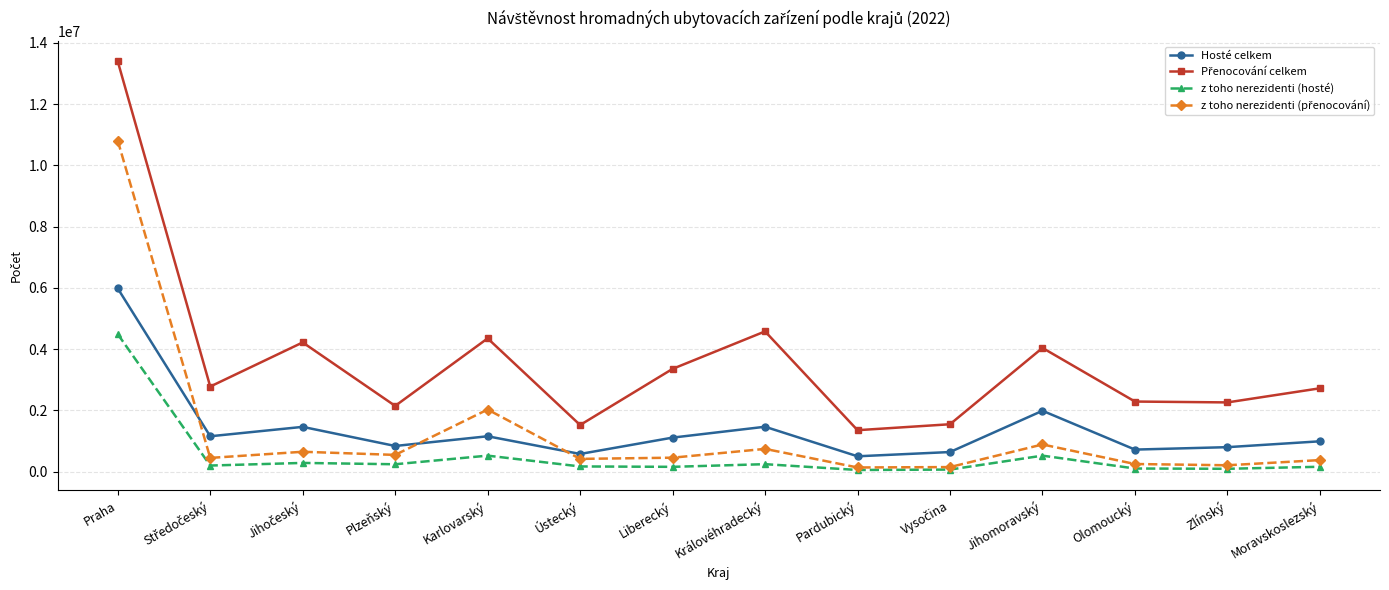

What is the label of the 14th point from the right?

Praha